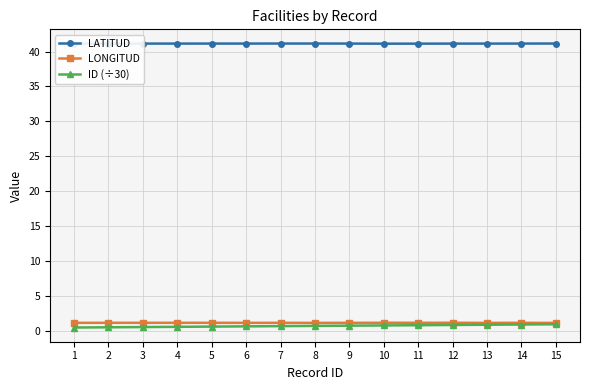

What are all the series names shown in the legend?

LATITUD, LONGITUD, ID (÷30)